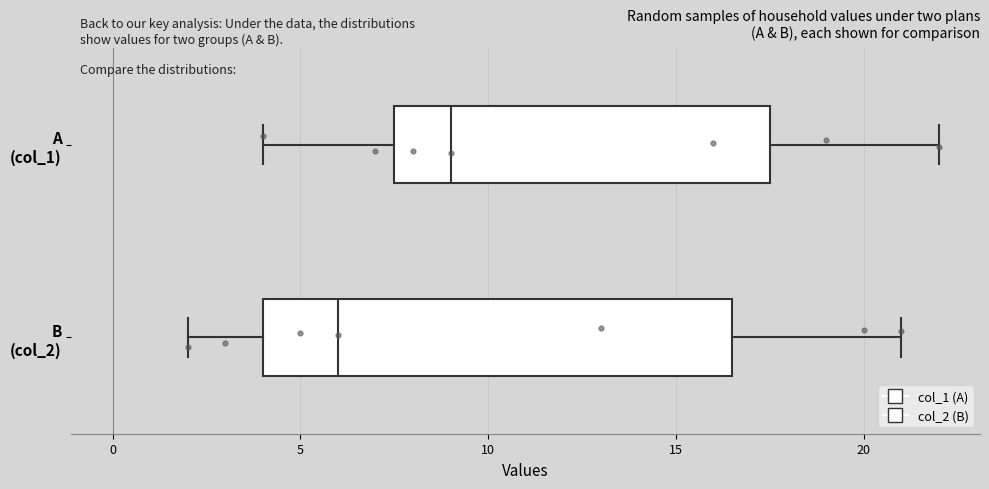

Which box has the furthest to the right median line?

A (col_1)